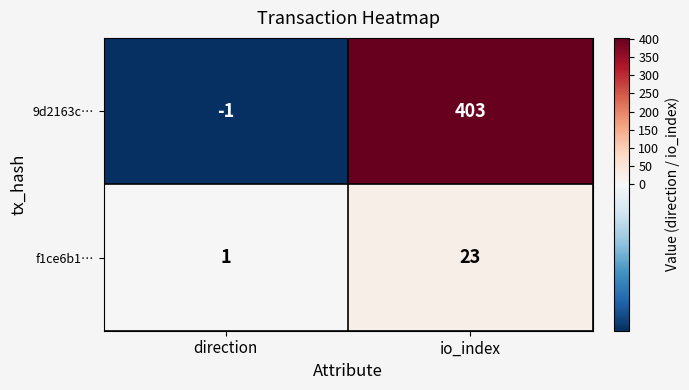

Reading left to right, what are all the values shown in this chart?

9d2163c…: direction=-1	io_index=403
f1ce6b1…: direction=1	io_index=23